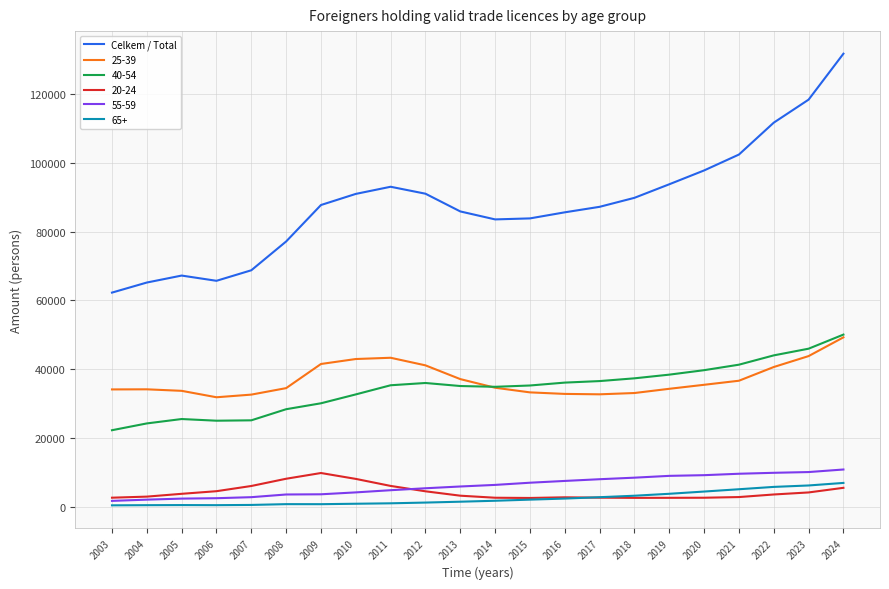

The value of 40-54 at 2018 is 37377. True or false?

True